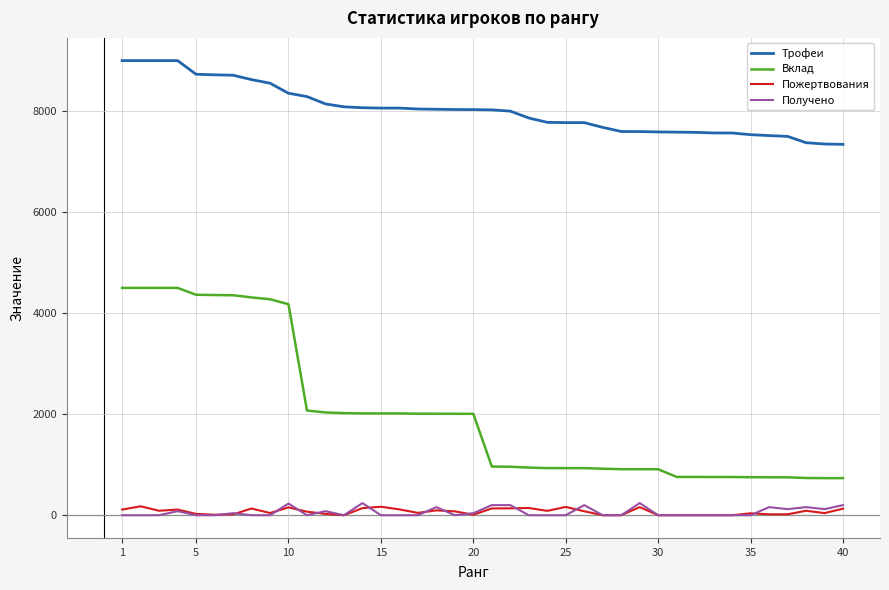

What is the sum of all Пожертвования values?

2853